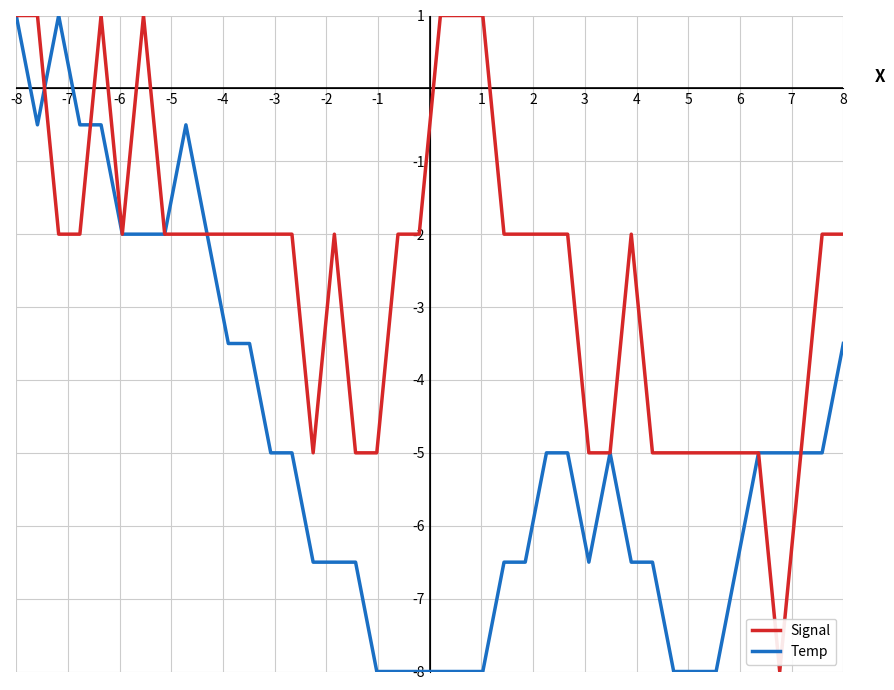

Which series ends up on top after the final intersection of Signal and Temp?

Signal